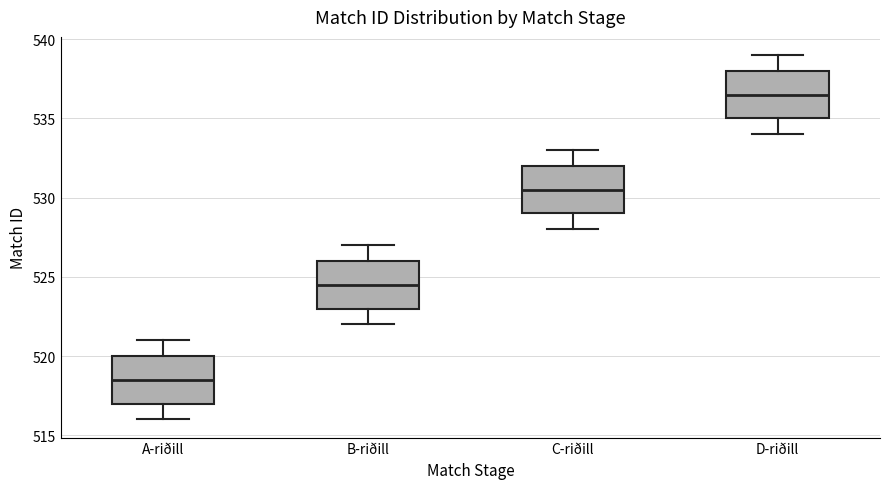

Which box has the highest median line?

D-riðill